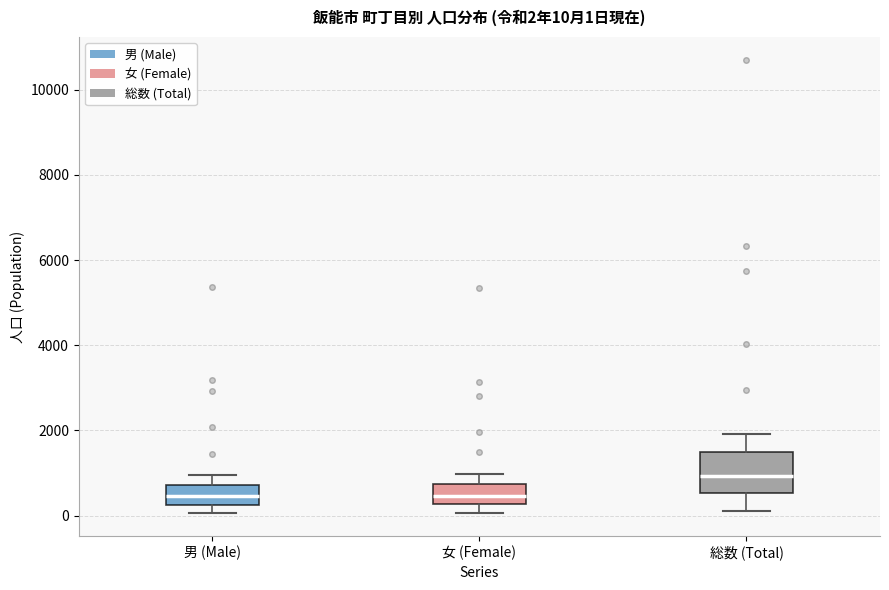

Which box has the highest median line?

総数 (Total)